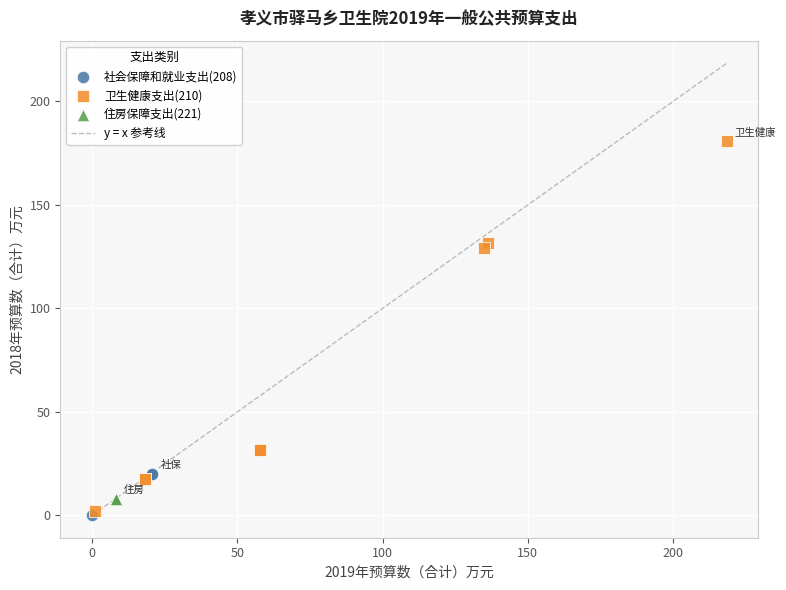

Which series contains the highest Y value?

卫生健康支出(210)